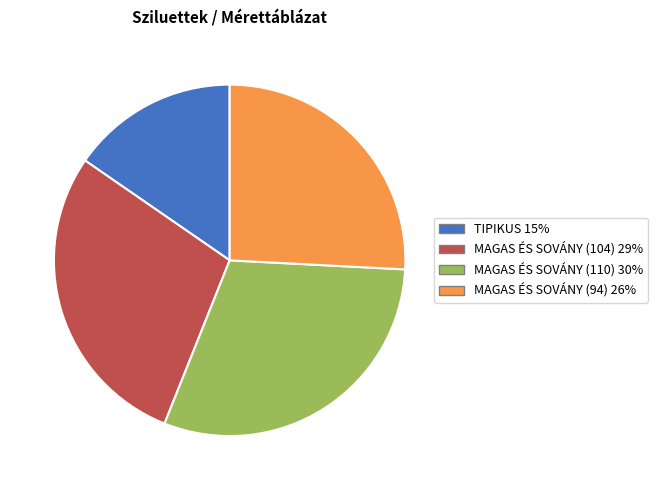

Combined, do TIPIKUS and MAGAS ÉS SOVÁNY (94) account for over 50%?

No